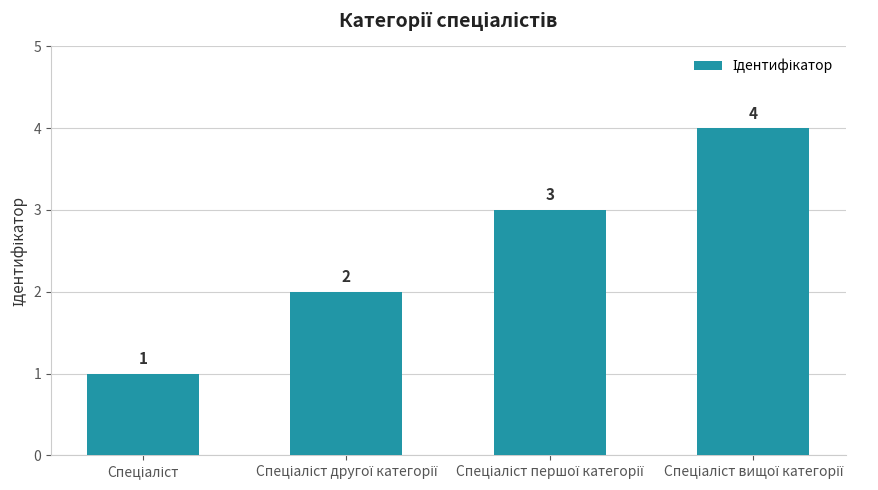

Does the chart contain any negative values?

No